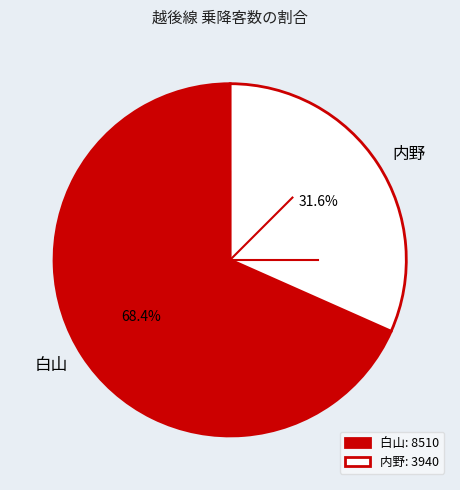

To the nearest percent, what is the average slice percentage?

50%